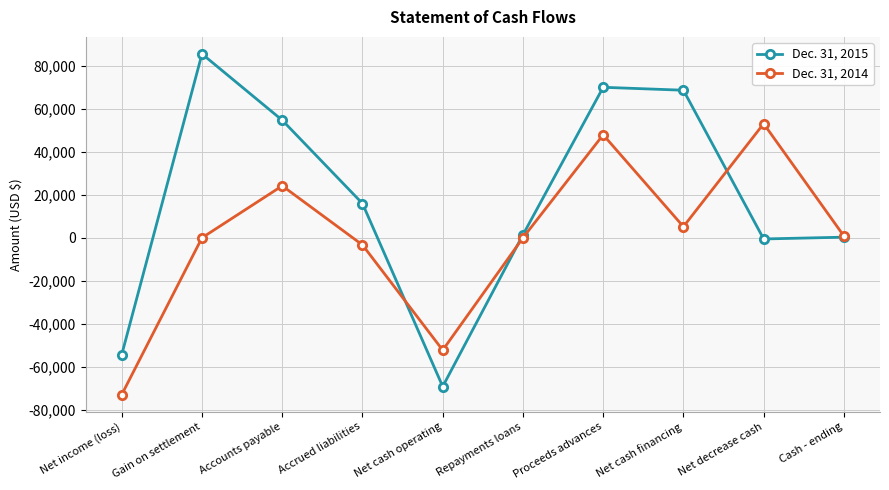

The value of Dec. 31, 2014 at Accrued liabilities is -3320. True or false?

True